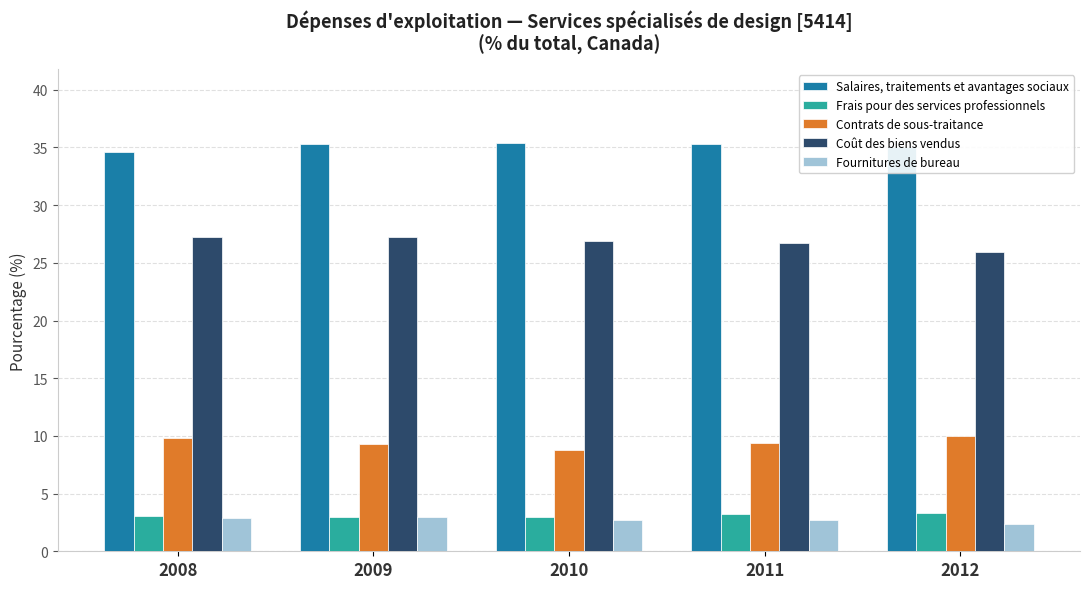

What is the value of the Coût des biens vendus bar at the 2nd from the left?

27.2